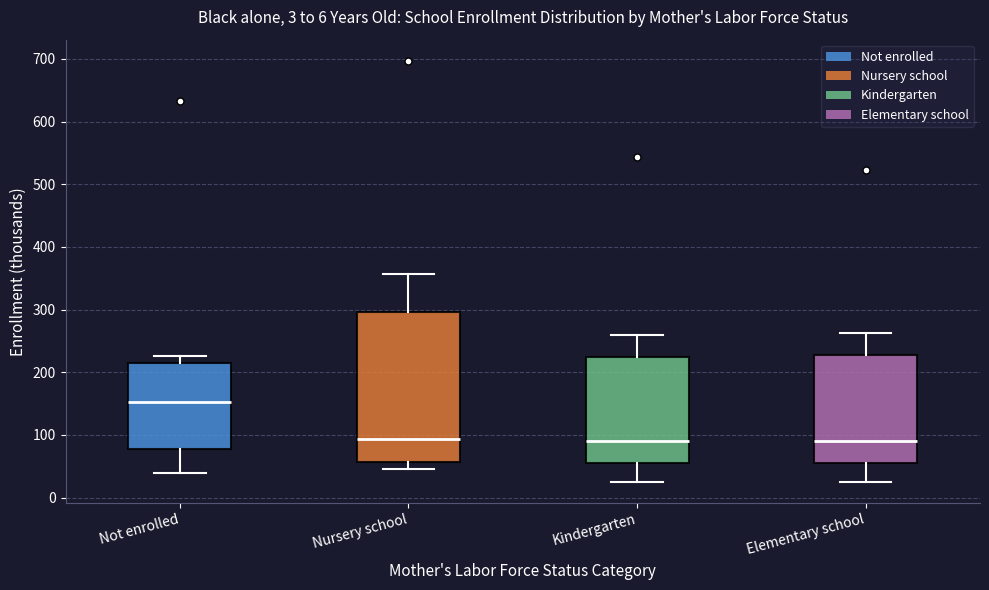

Which box is the tallest, from its lower edge to its upper edge?

Nursery school